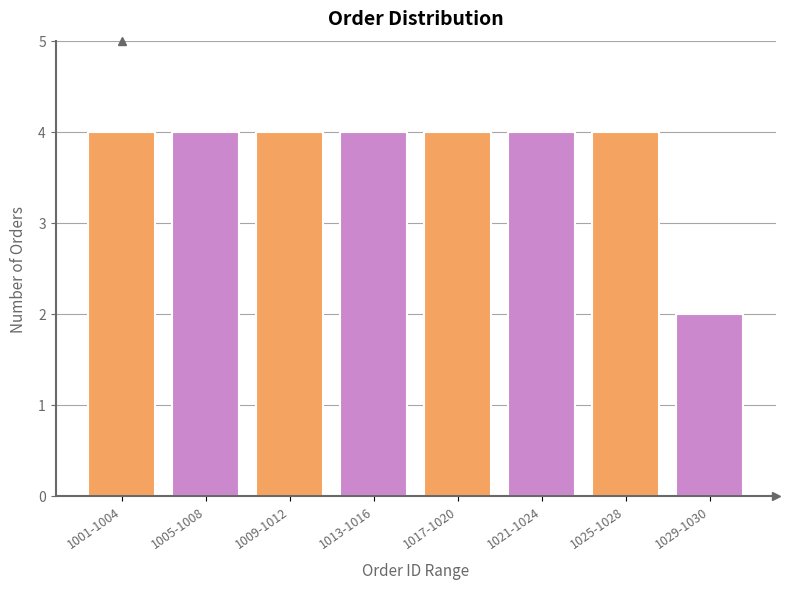

Reading left to right, what are all the values shown in this chart?

4	4	4	4	4	4	4	2